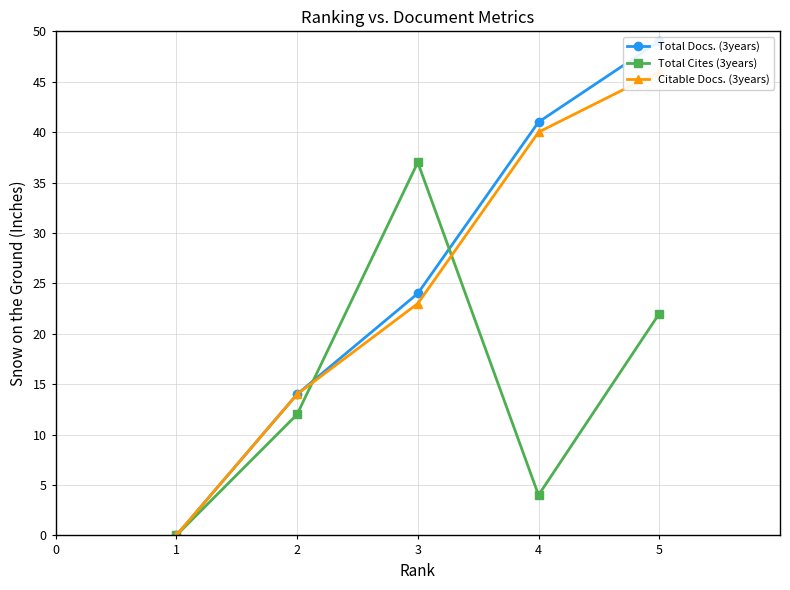

Count the Citable Docs. (3years) values in the range 14 to 40.

3